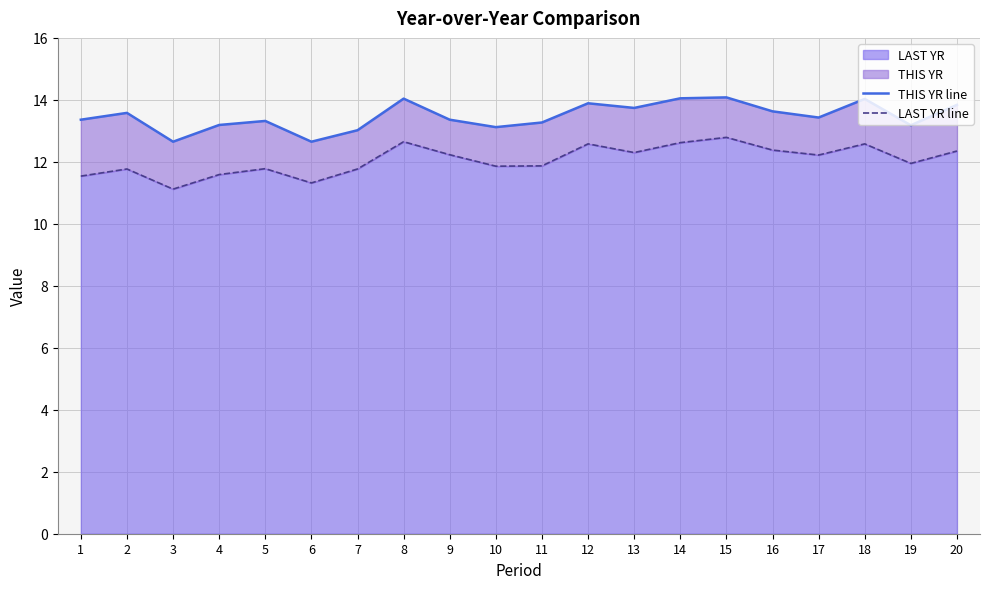

Is it true that LAST YR line equals 12.3 at 13?

True